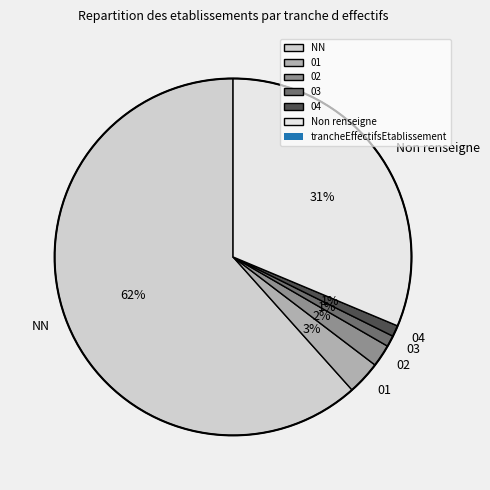

How many slices are in this pie chart?

6